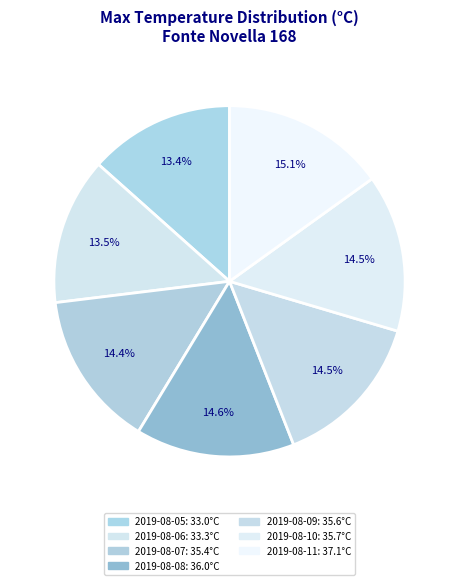

How many slices are in this pie chart?

7